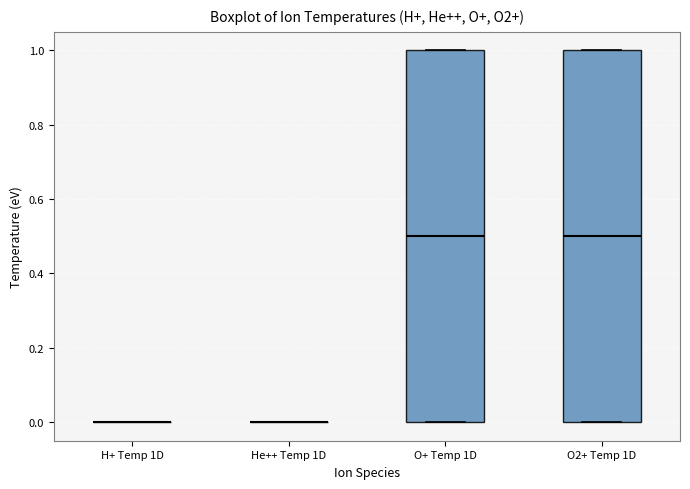

Where is the lower edge of the box for O2+ Temp 1D on the y-axis? The values are not printed on the chart, so give them approximately, as read against the axis.

0.0